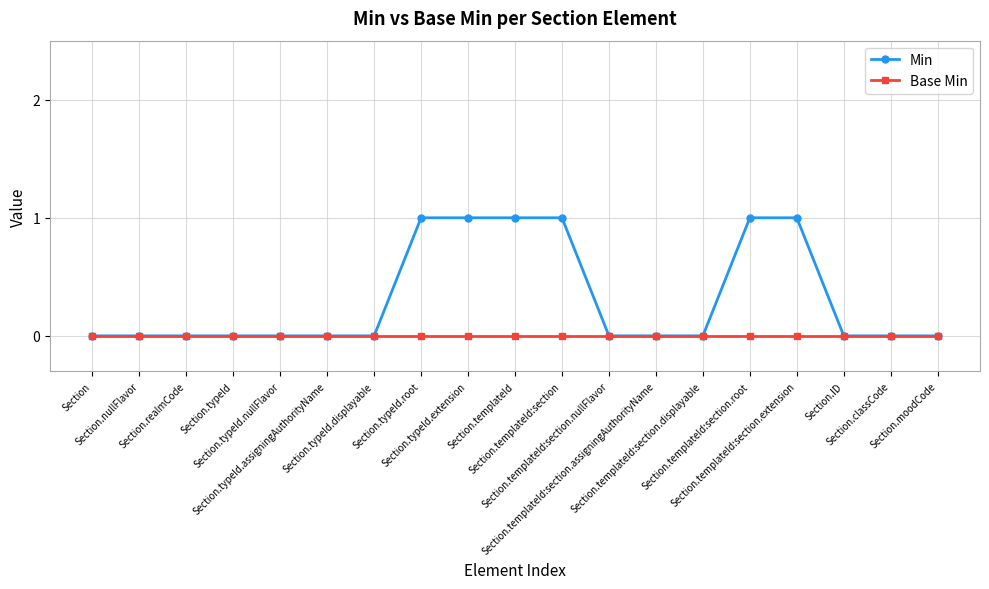

Which series has the largest total across all categories?

Min